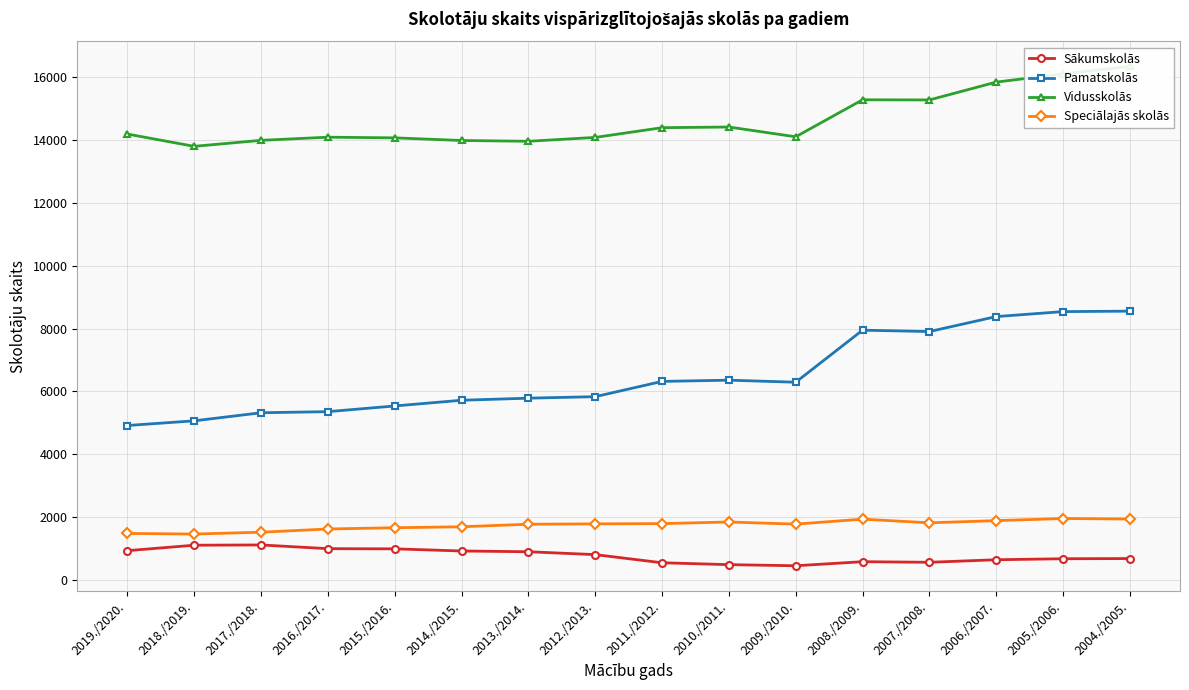

Count the number of data series in this chart.

4